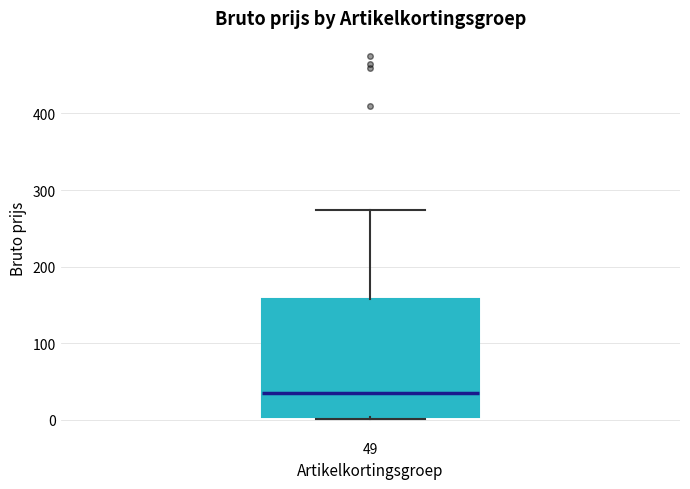

Transcribe this box plot: give where the median line is, the range the box spans, and where the two whiskers end, as read against the y-axis. The values are not printed on the chart, so give them approximately, as read against the axis.

median 40, box 0 to 160, whiskers 0 (just below the box's lower edge) to 270